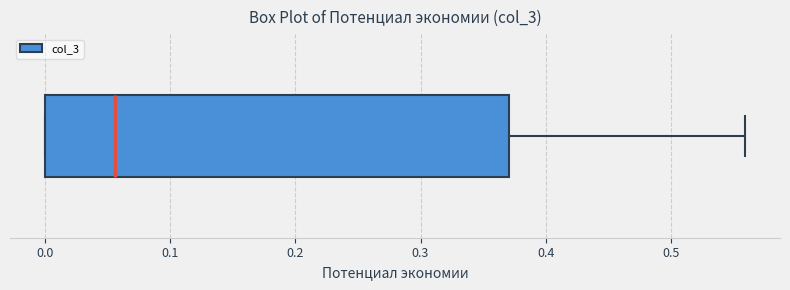

Read this box plot against the x-axis: the position of the median line, the range covered by the box, and the ends of both whiskers. The values are not printed on the chart, so give them approximately, as read against the axis.

median 0.06, box 0.00 to 0.37, whiskers 0.00 to 0.56